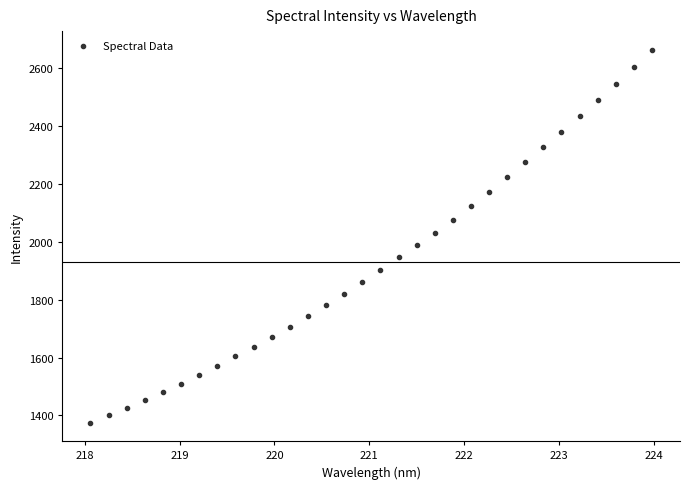

What is the range of Y values (max minus min)?

1289.2